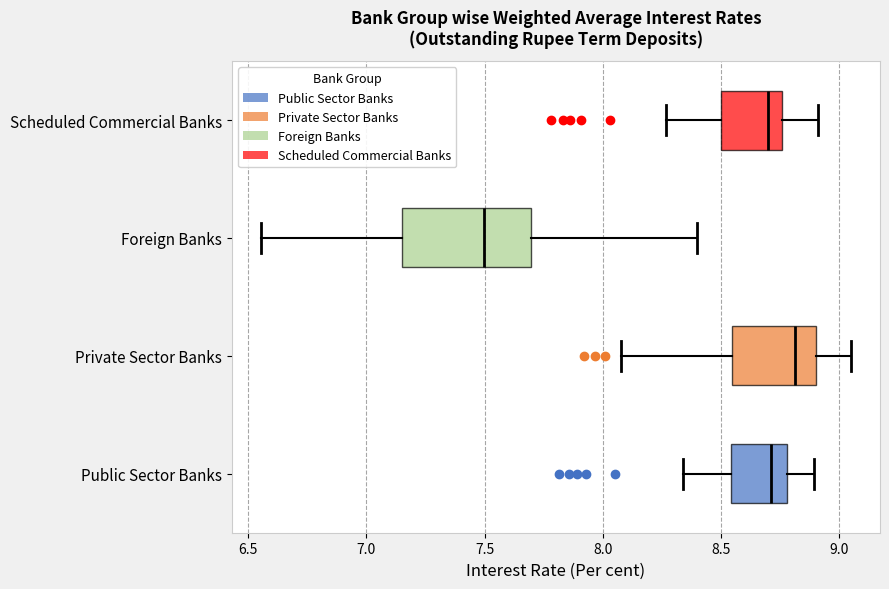

Where is the left edge of the box for Private Sector Banks on the x-axis? The values are not printed on the chart, so give them approximately, as read against the axis.

8.55